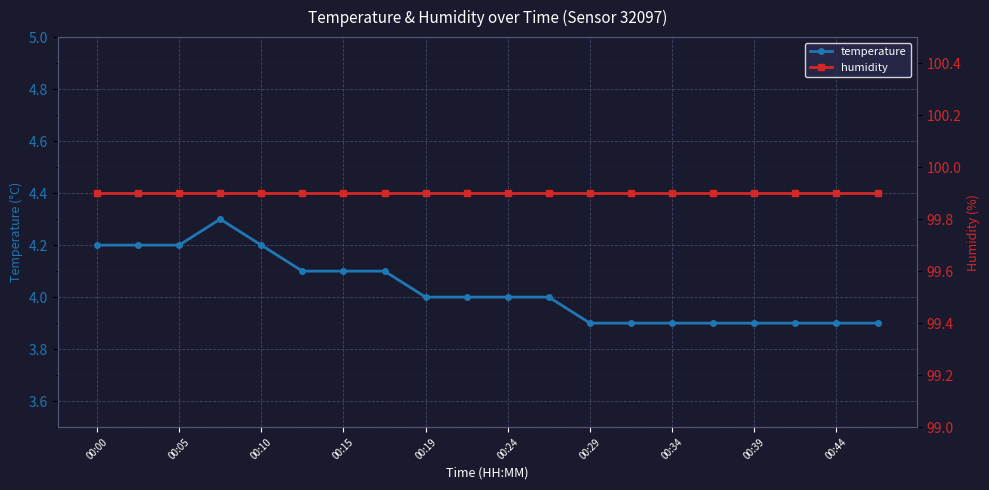

True or false: temperature has a value of 6.6 at 00:10.

False